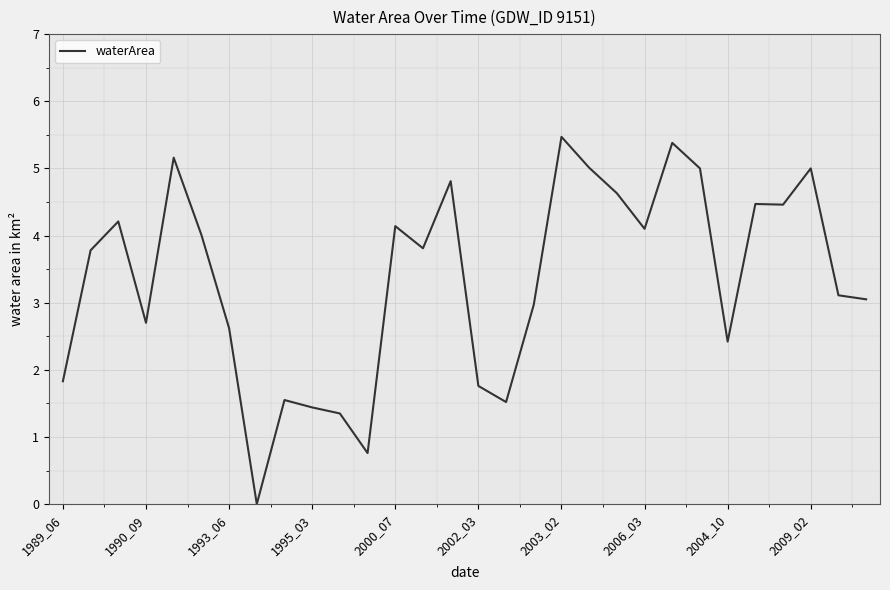

What is the difference between the maximum and minimum values?

5.5